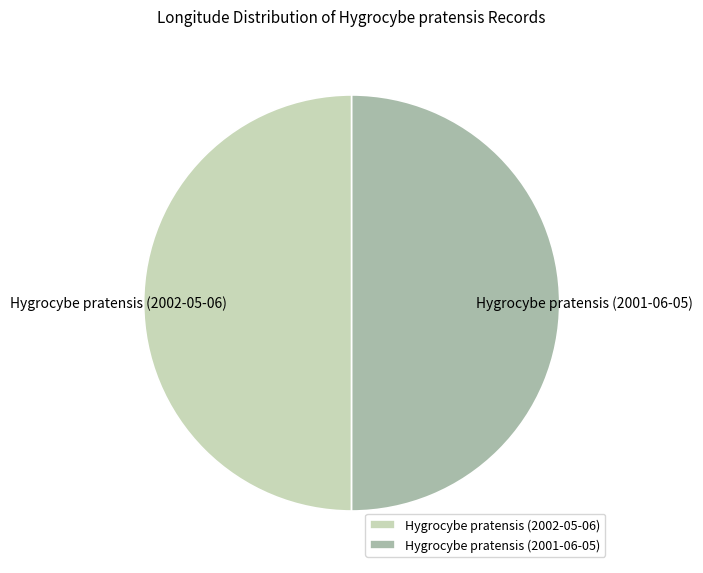

What is the ratio of the value at Hygrocybe pratensis (2001-06-05) to the value at Hygrocybe pratensis (2002-05-06)?

1.0